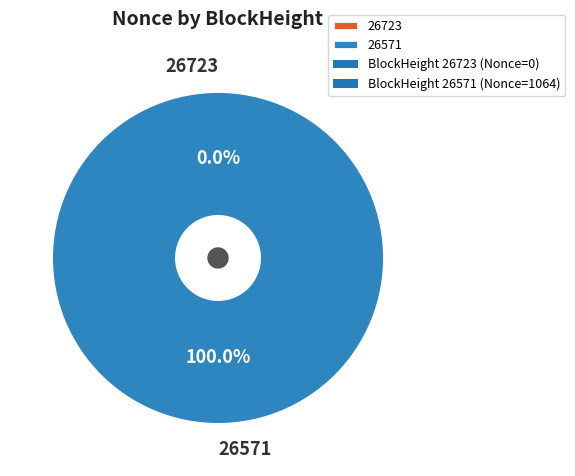

Does 26571 represent more than half of the total?

Yes